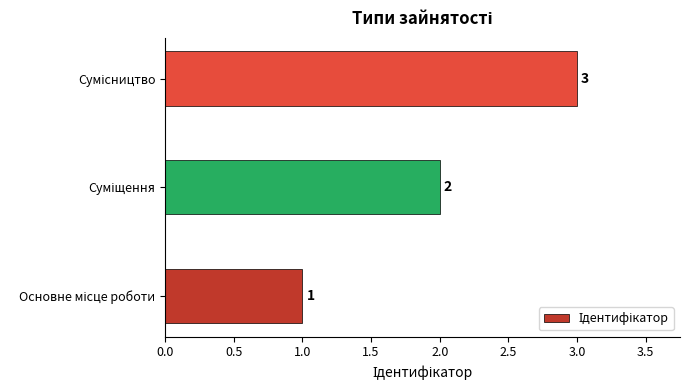

What is the sum of all values?

6